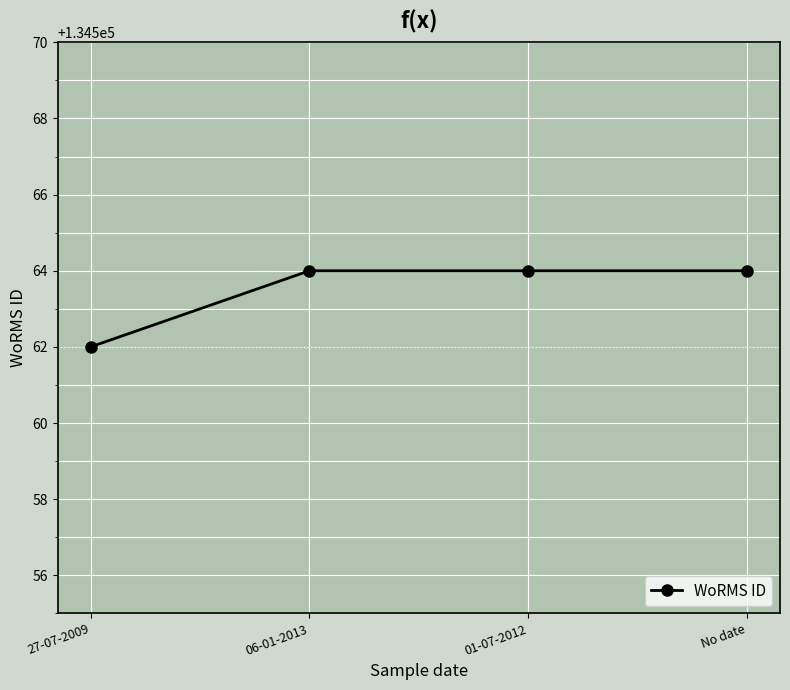

What is the sum of all values?

538254